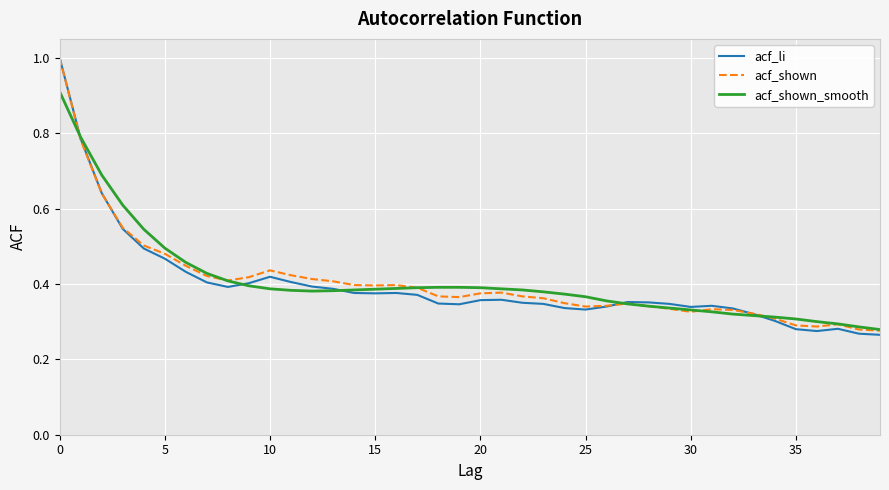

Which series has the widest spread of values?

acf_li